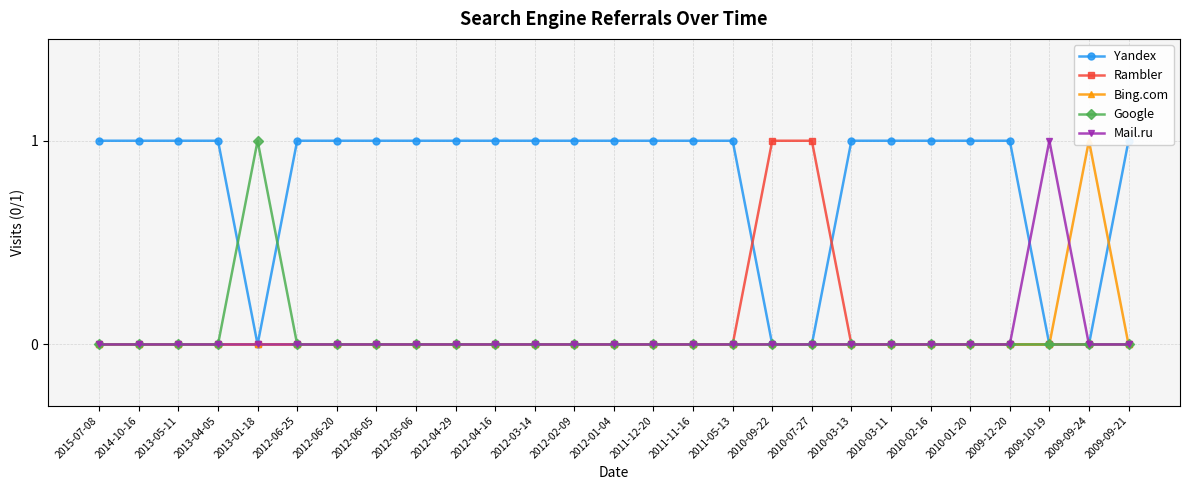

Where do Yandex and Bing.com first cross each other?

2009-09-24 and 2009-09-21